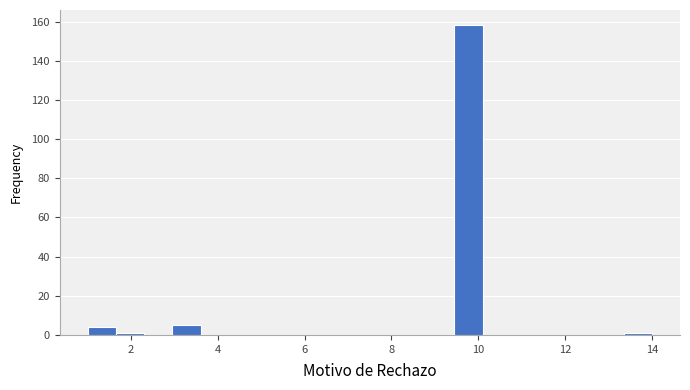

Around what value on the x-axis is the tallest bar? Give the approximate position of its centre, as read against the axis.

9.8